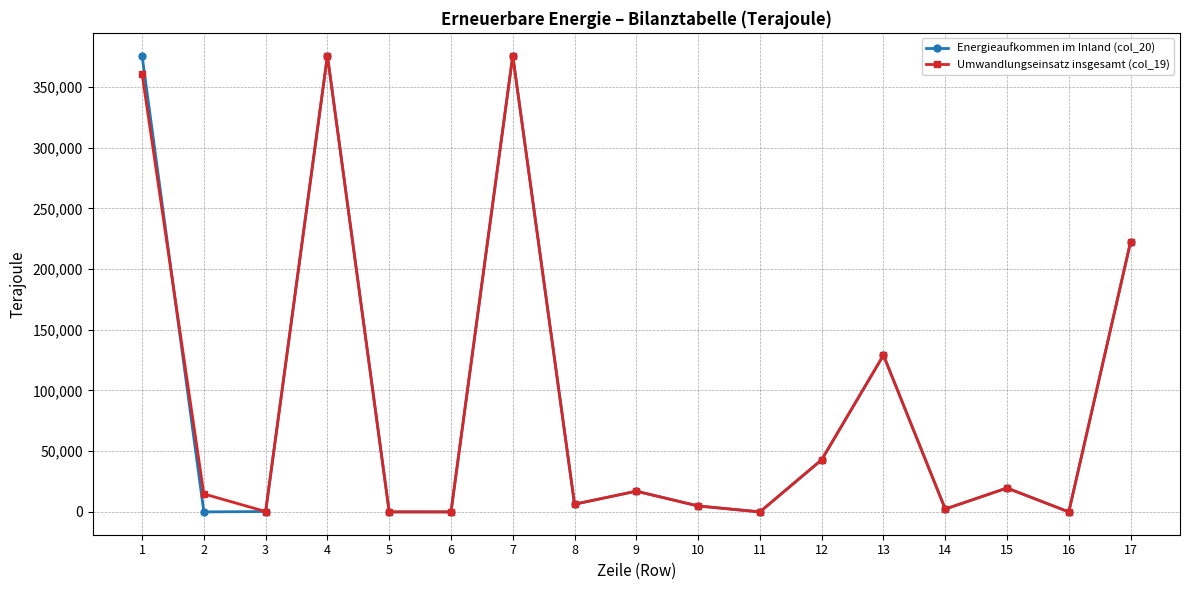

Is the value of Energieaufkommen im Inland (col_20) at 2 greater than the value of Umwandlungseinsatz insgesamt (col_19) at 13?

No